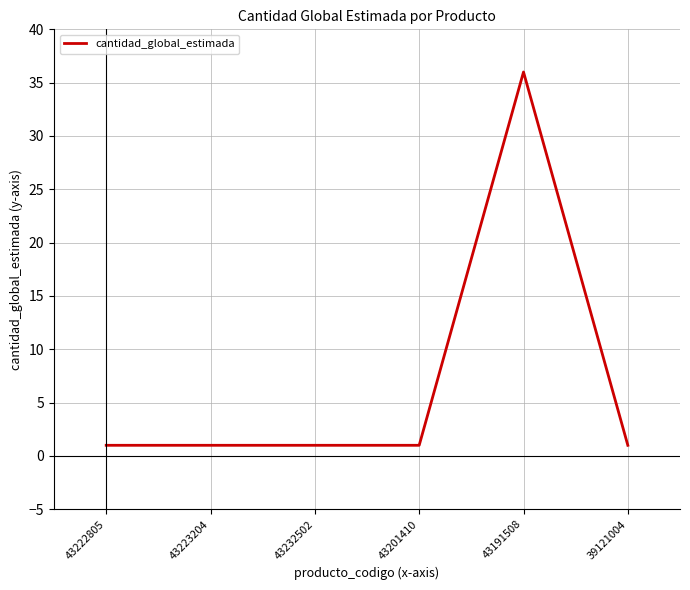

Which label corresponds to the largest value in the chart?

43191508